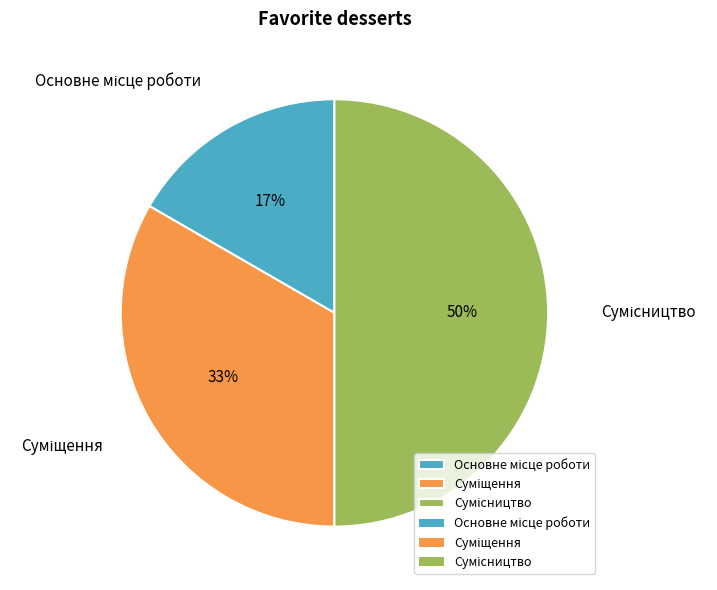

To the nearest percent, what is the difference between the largest and smallest slice percentages?

33%